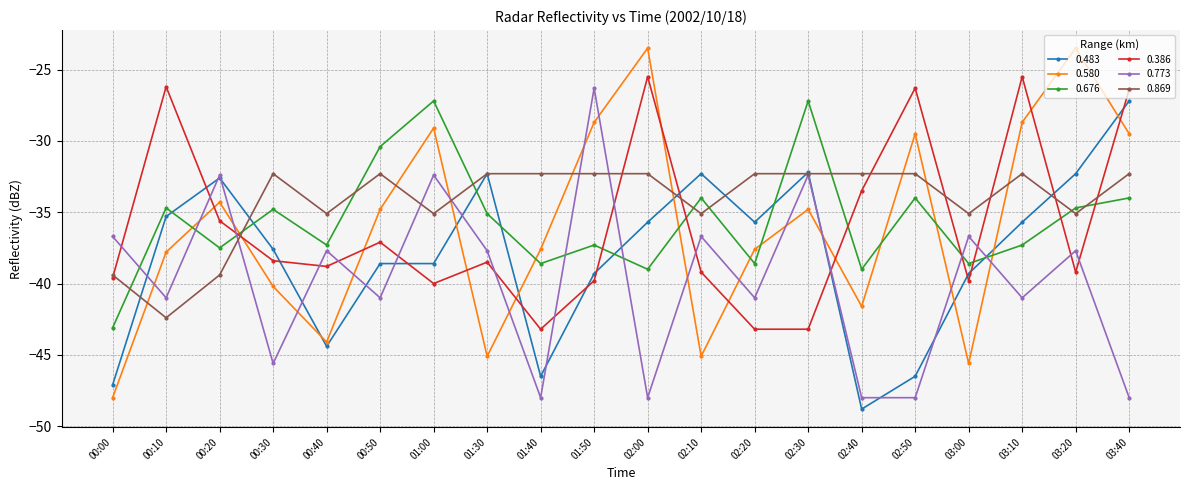

What is the difference between the 0.676 values at 01:30 and 01:40?

3.5